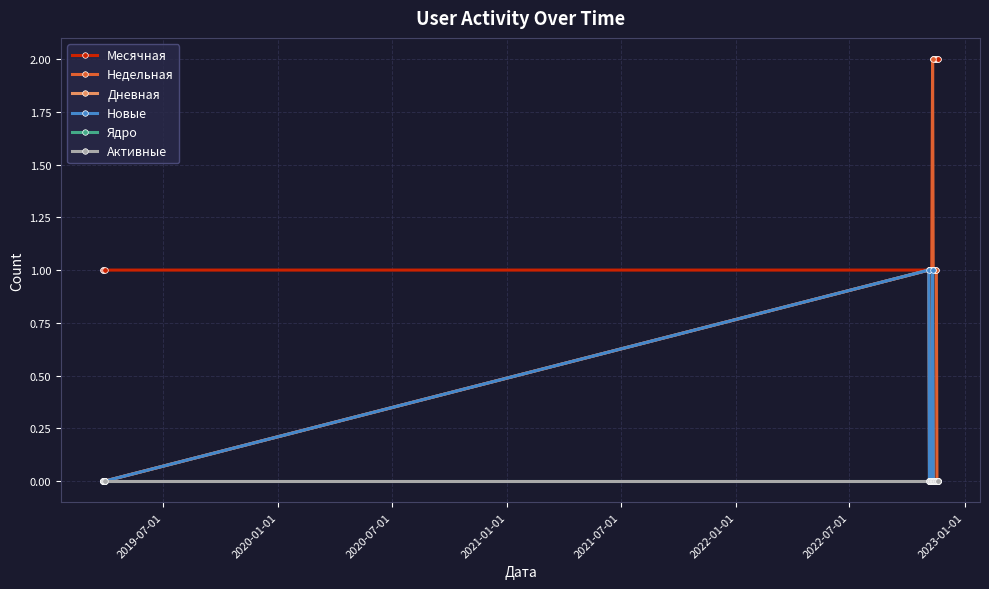

True or false: Месячная and Новые intersect in this chart.

False